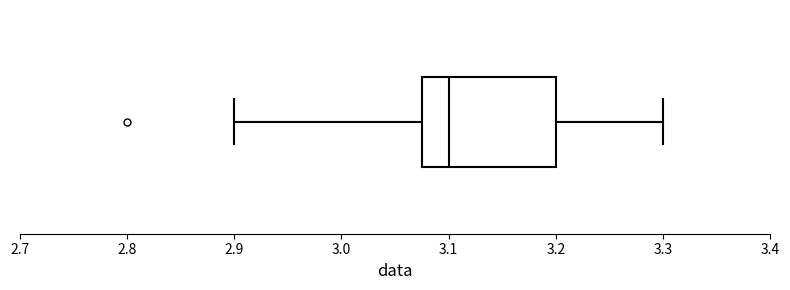

Transcribe this box plot: give where the median line is, the range the box spans, and where the two whiskers end, as read against the x-axis. The values are not printed on the chart, so give them approximately, as read against the axis.

median 3.10, box 3.08 to 3.20, whiskers 2.90 to 3.30